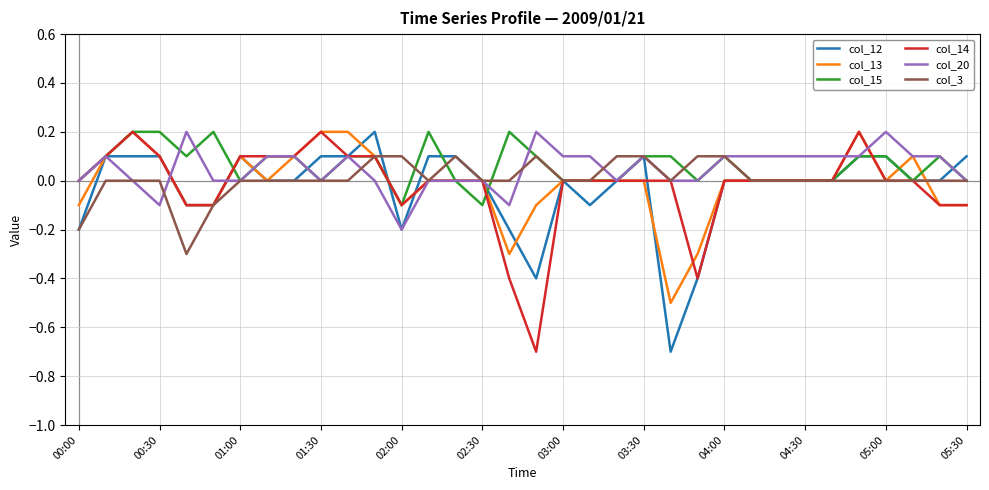

Does the chart have visible grid lines?

Yes